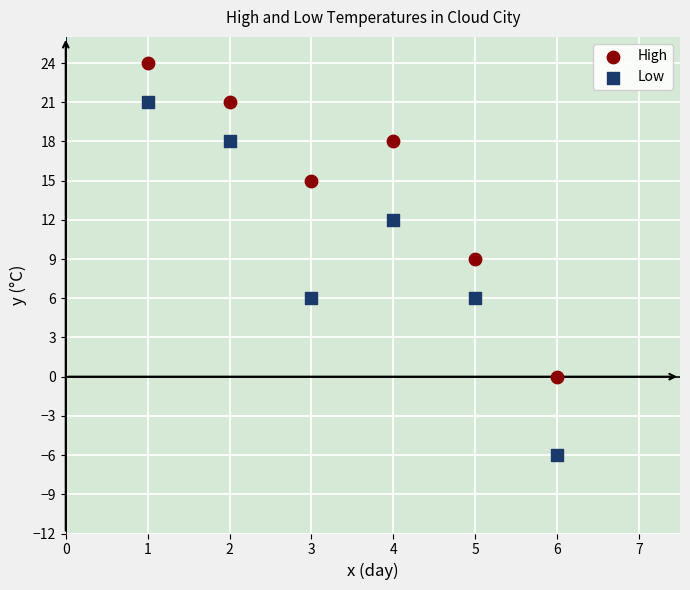

Across all data points, what is the average Y value?

12